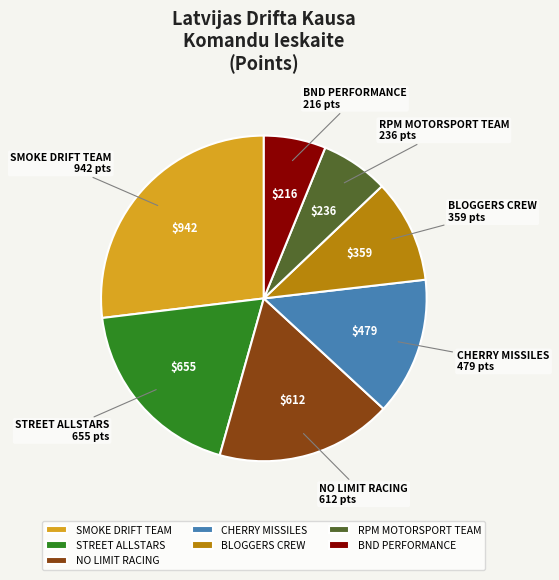

Count the number of slices in the pie.

7